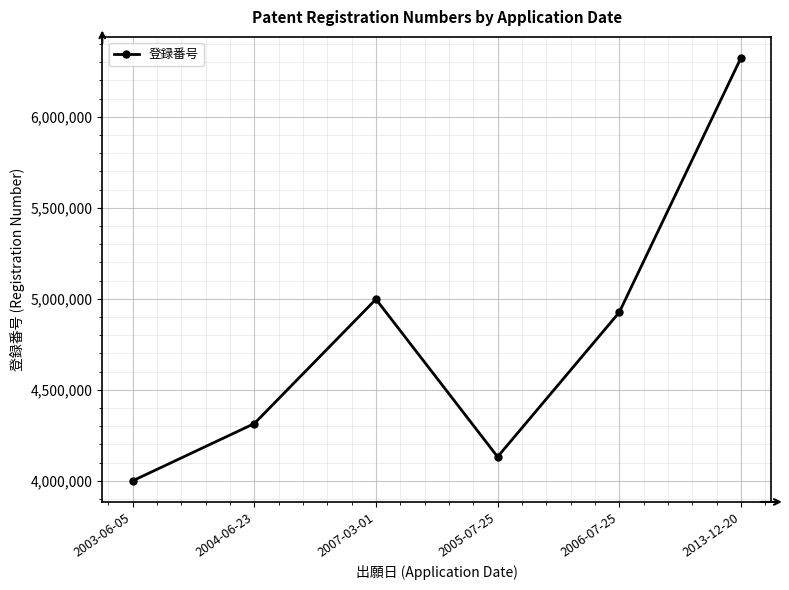

Approximately how many times larger is the value at 2007-03-01 compared to 2006-07-25?

1.0